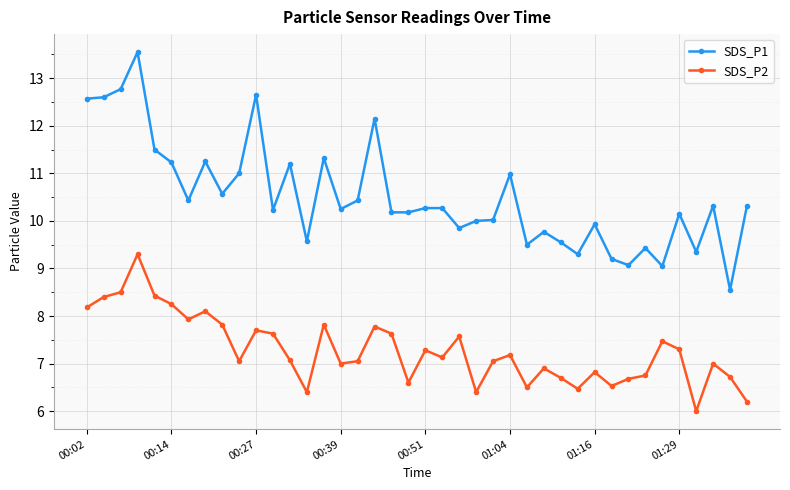

What is the average value of the SDS_P2 series?

7.3